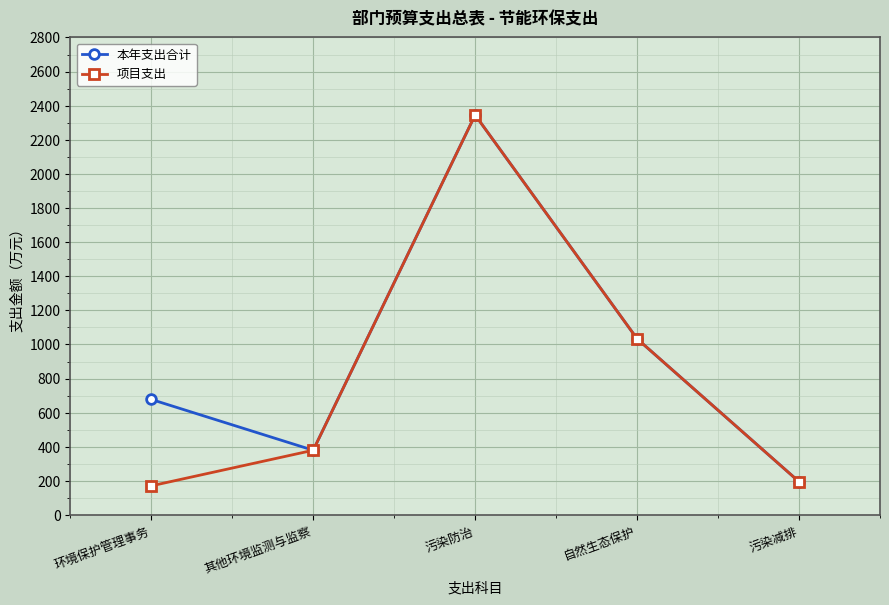

In 本年支出合计, how many points are lower than both neighbors (excluding endpoints)?

1